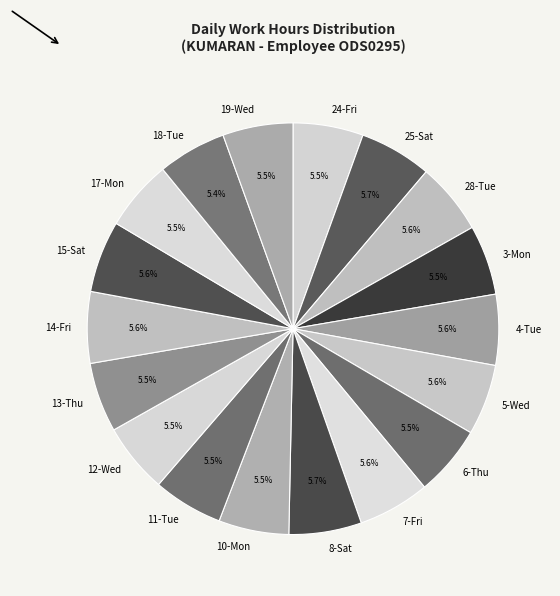

To the nearest percent, what is the combined percentage of 25-Sat and 12-Wed?

11%